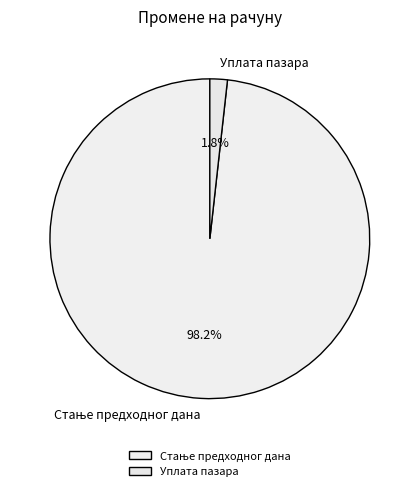

Is there a majority slice in this chart?

Yes